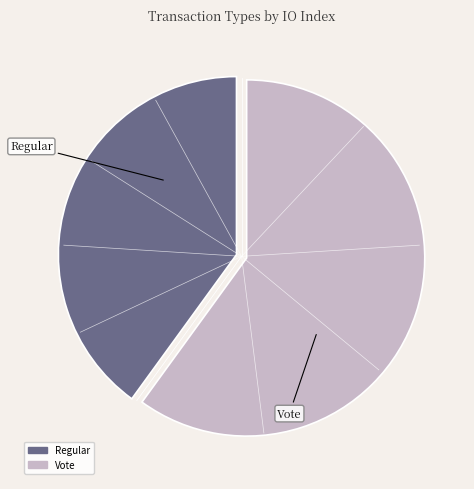

What is the majority slice?

Vote